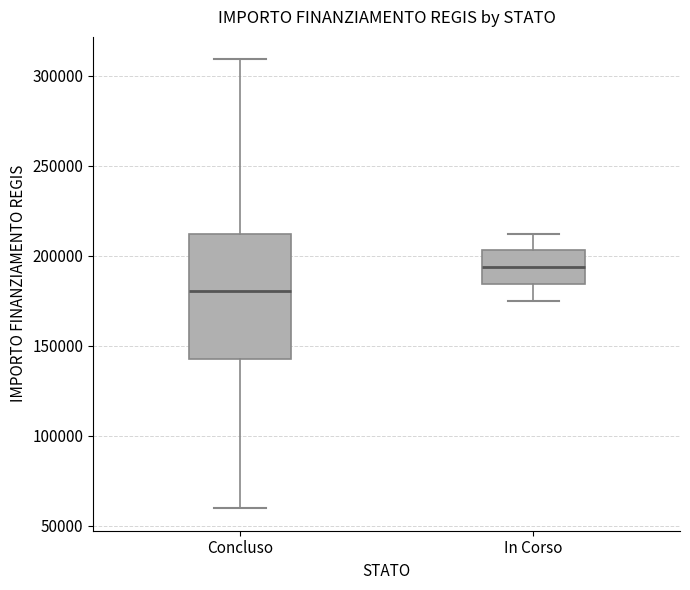

Reading left to right, read every box against the y-axis: the position of its median line, the range the box covers, and the ends of its whiskers. The values are not printed on the chart, so give them approximately, as read against the axis.

Concluso: median 180000, box 145000 to 210000, whiskers 60000 to 310000
In Corso: median 195000, box 185000 to 205000, whiskers 175000 to 210000